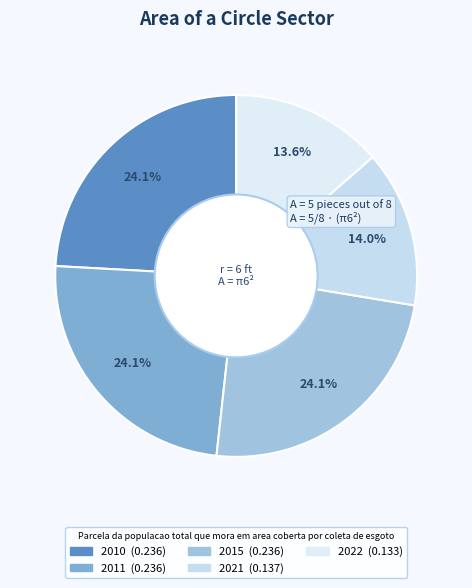

True or false: 2011 accounts for 10% of the total.

False